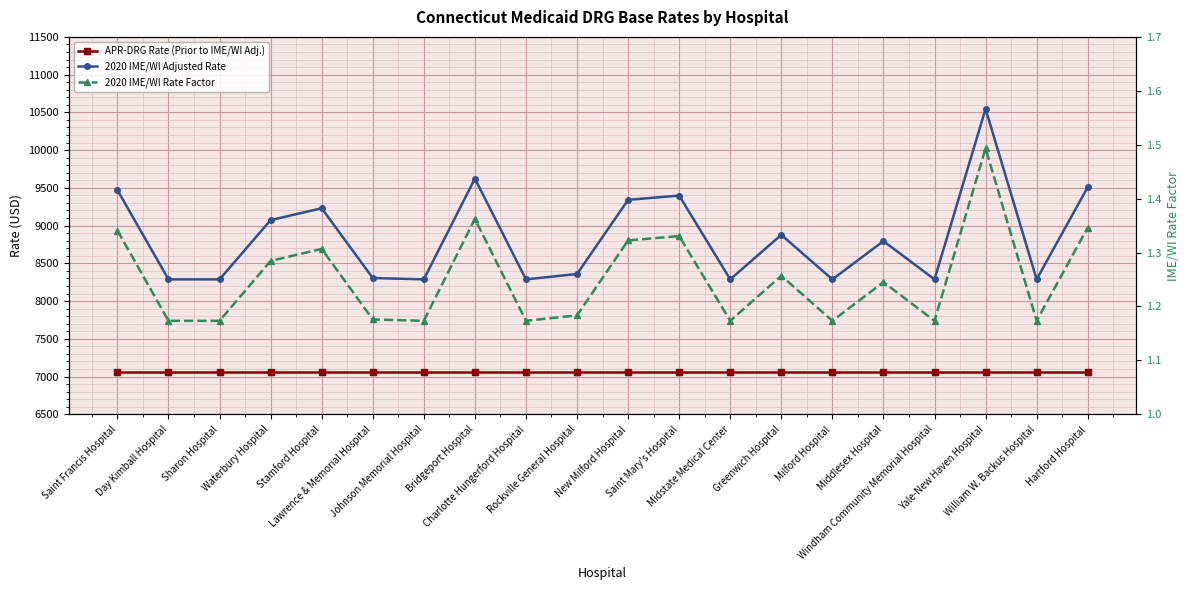

True or false: APR-DRG Rate (Prior to IME/WI Adj.) and 2020 IME/WI Adjusted Rate cross at least once.

False